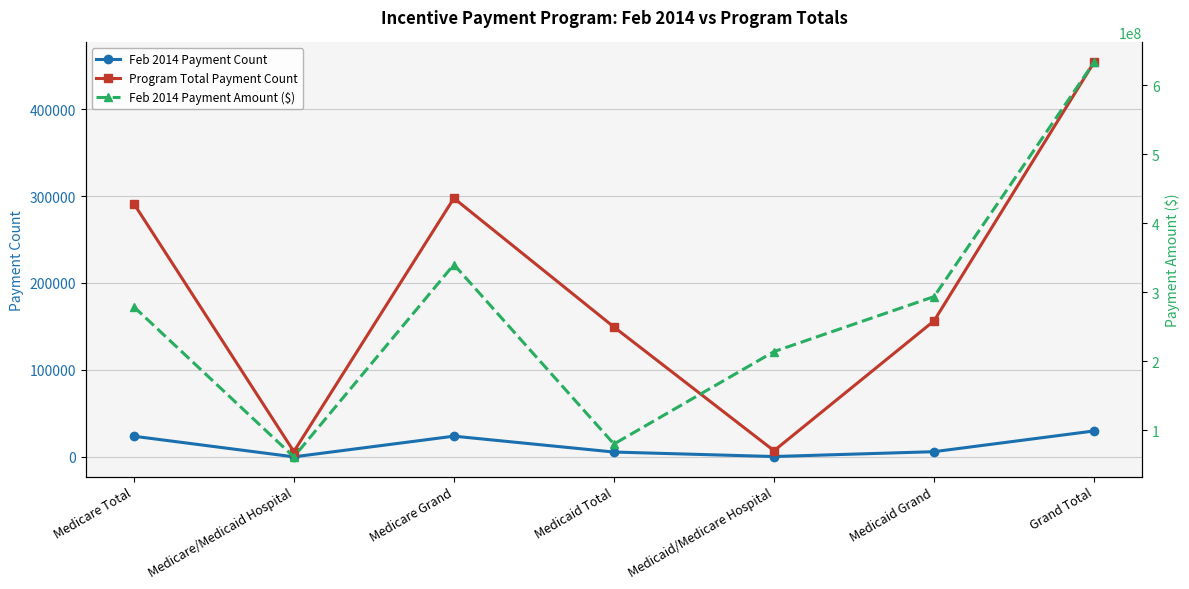

What is the difference between the Feb 2014 Payment Amount ($) values at Medicare Grand and Medicaid/Medicare Hospital?

126212802.9